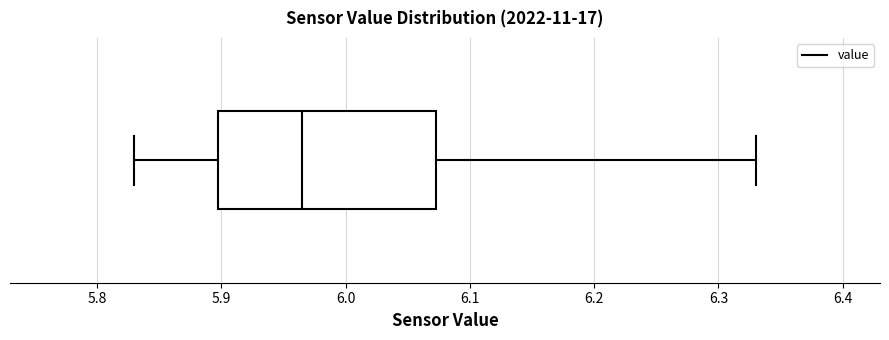

Where is the right edge of the box on the x-axis? The values are not printed on the chart, so give them approximately, as read against the axis.

6.07